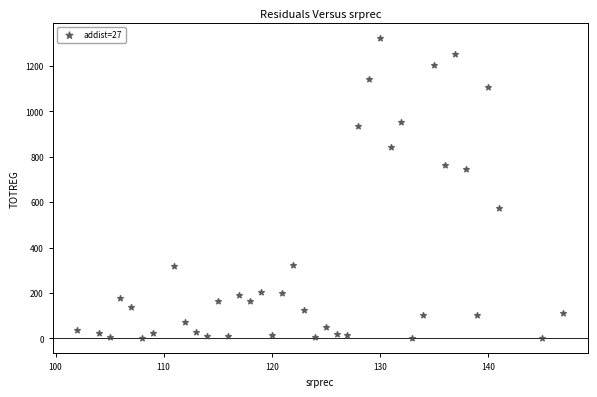

What is the range of X values (max minus min)?

45